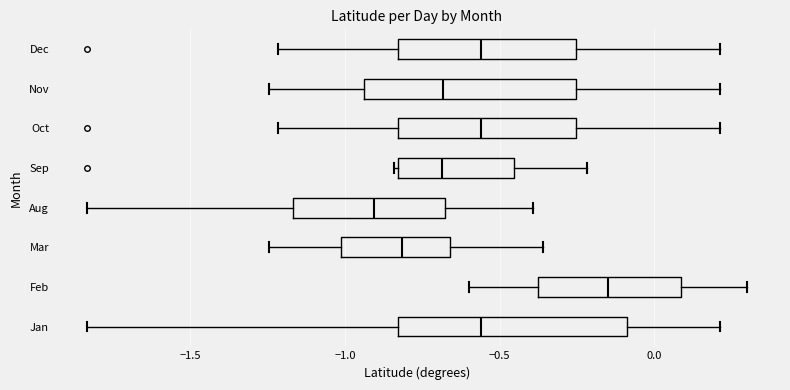

Reading bottom to top, read every box against the x-axis: the position of its median line, the range the box covers, and the ends of its whiskers. The values are not printed on the chart, so give them approximately, as read against the axis.

Jan: median -0.55, box -0.85 to -0.10, whiskers -1.85 to 0.20
Feb: median -0.15, box -0.35 to 0.10, whiskers -0.60 to 0.30
Mar: median -0.80, box -1.00 to -0.65, whiskers -1.25 to -0.35
Aug: median -0.90, box -1.15 to -0.70, whiskers -1.85 to -0.40
Sep: median -0.70, box -0.85 to -0.45, whiskers -0.85 to -0.20
Oct: median -0.55, box -0.85 to -0.25, whiskers -1.20 to 0.20
Nov: median -0.70, box -0.95 to -0.25, whiskers -1.25 to 0.20
Dec: median -0.55, box -0.85 to -0.25, whiskers -1.20 to 0.20